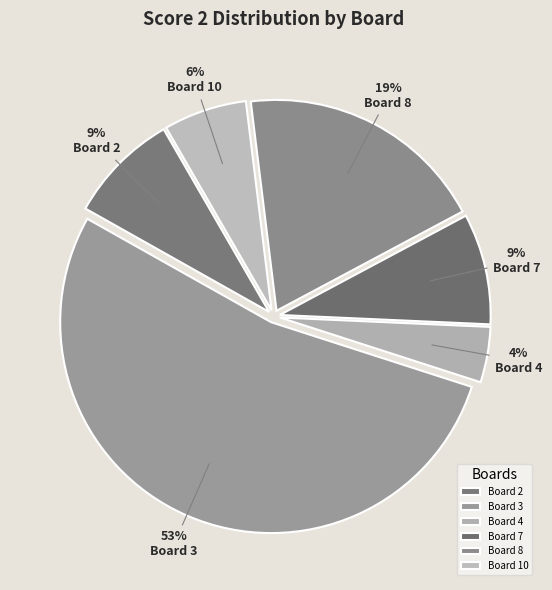

Which slice is the smallest?

Board 4